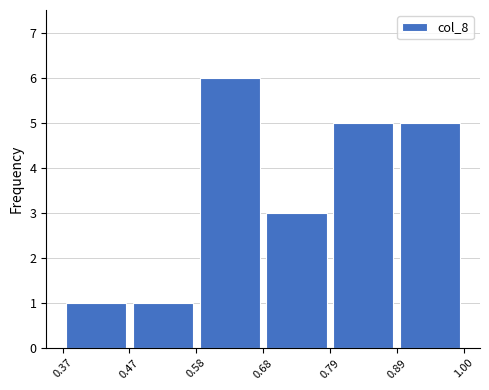

Over which range of the x-axis is the bar tallest?

0.58 to 0.68